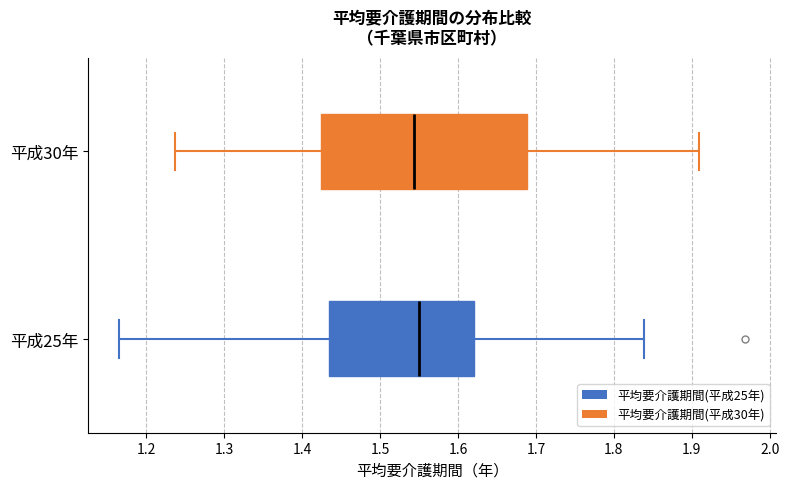

Comparing the boxes themselves (not the whiskers), which one is the widest?

平成30年